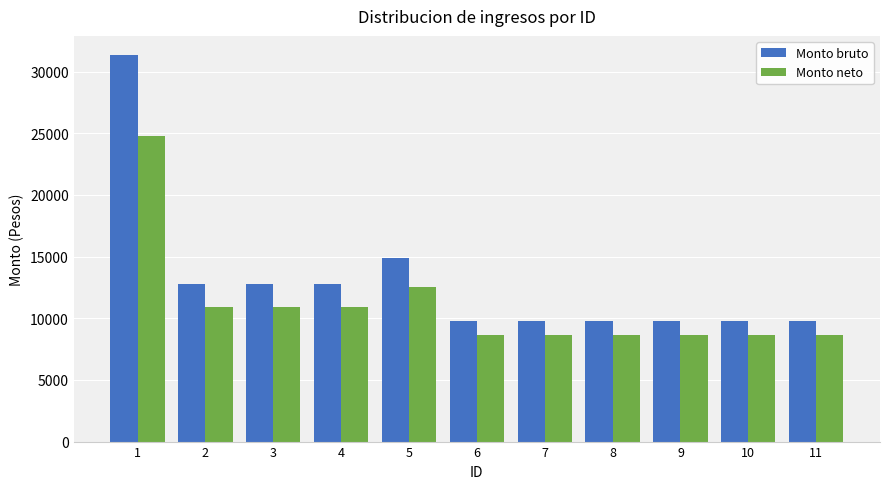

What is the difference between the second highest and minimum values in the Monto bruto series?

5096.1